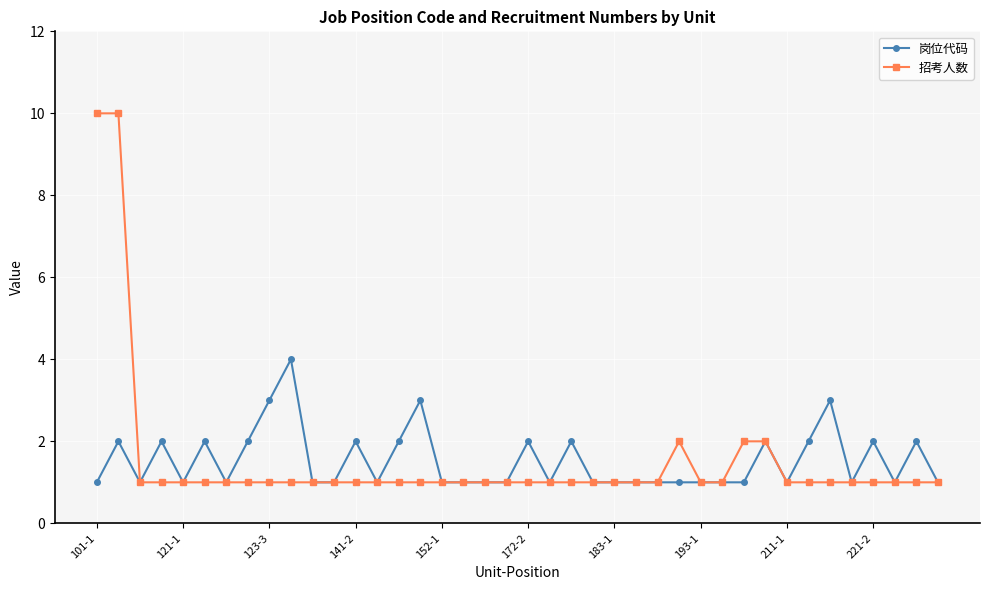

Which series has the widest spread of values?

招考人数